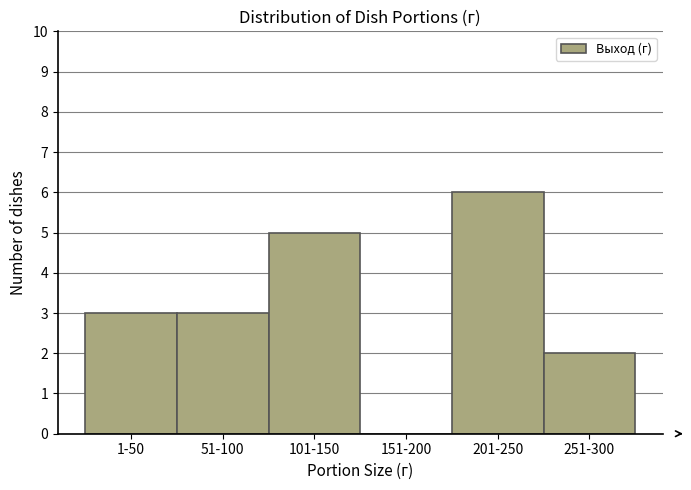

Reading left to right, extract all data points from this chart.

1-50=3	51-100=3	101-150=5	151-200=0	201-250=6	251-300=2